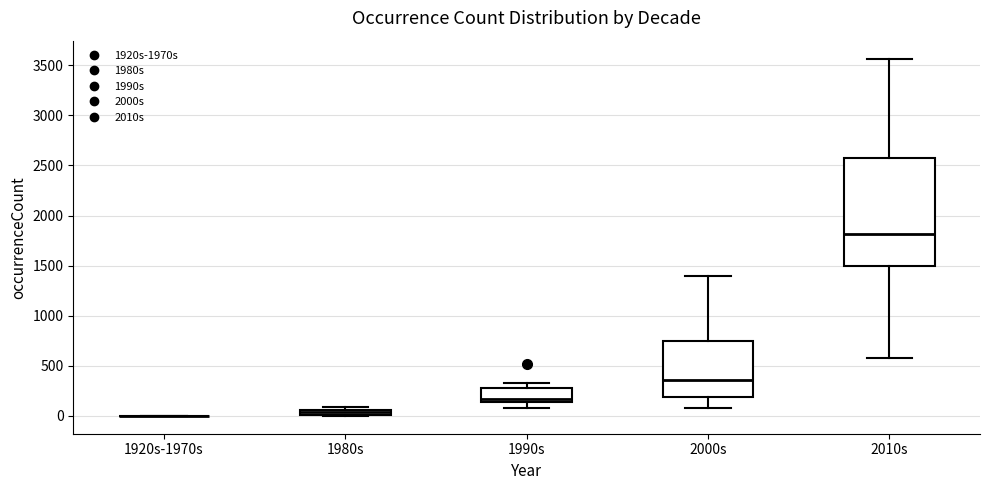

Comparing the boxes themselves (not the whiskers), which one is the tallest?

2010s